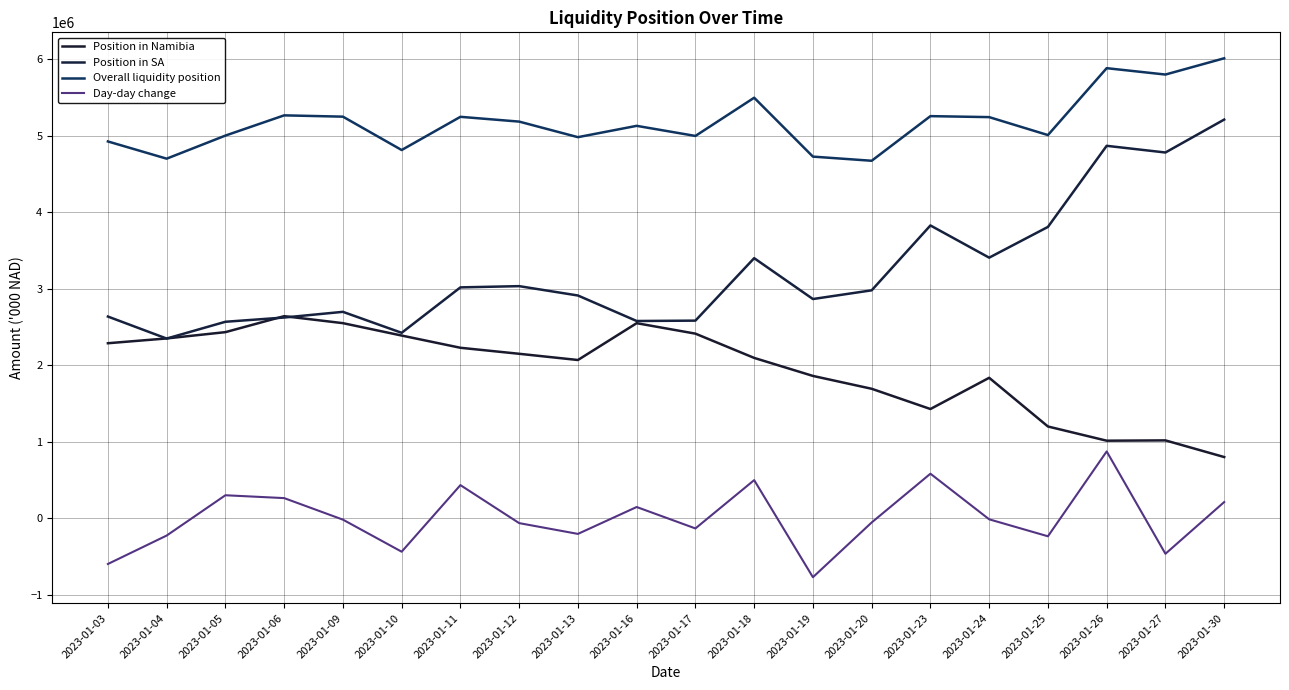

Which series has the widest spread of values?

Position in SA